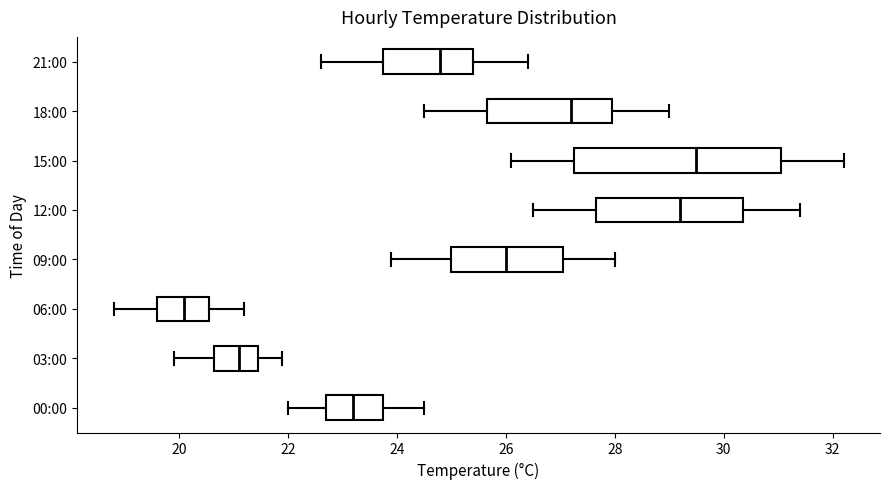

Which box's median line is the furthest to the right?

15:00